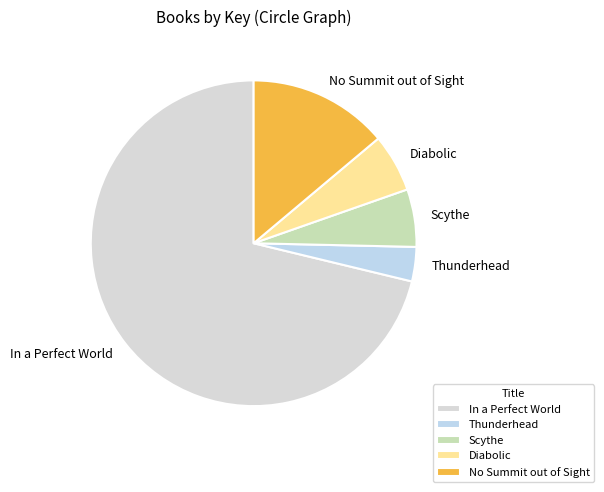

Which category has the biggest portion of the pie?

In a Perfect World